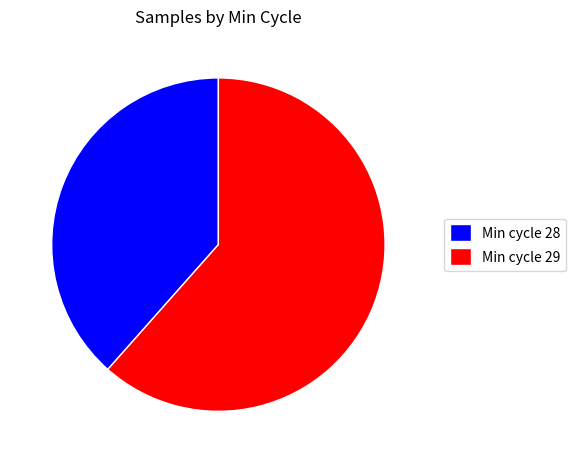

Which category has the biggest portion of the pie?

Min cycle 29